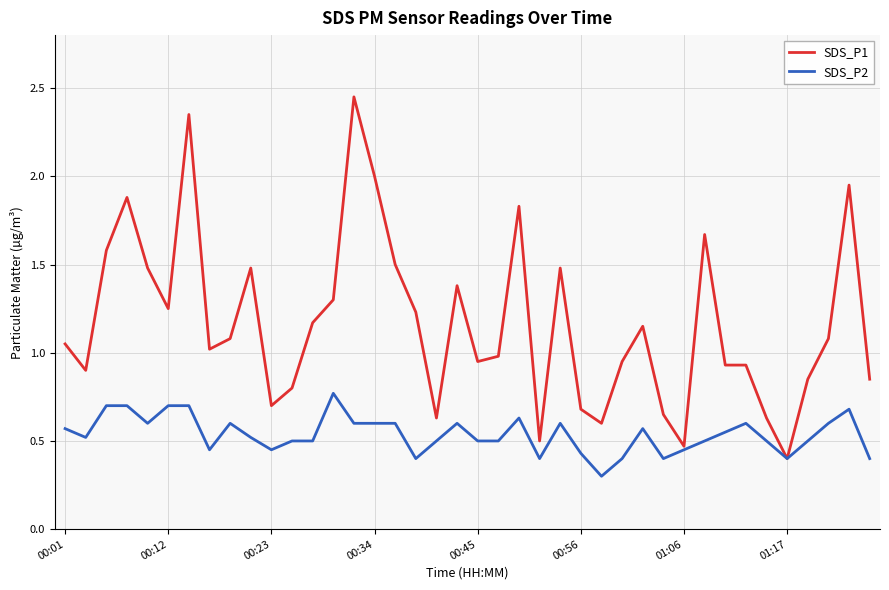

What is the minimum value shown in the chart?

0.3